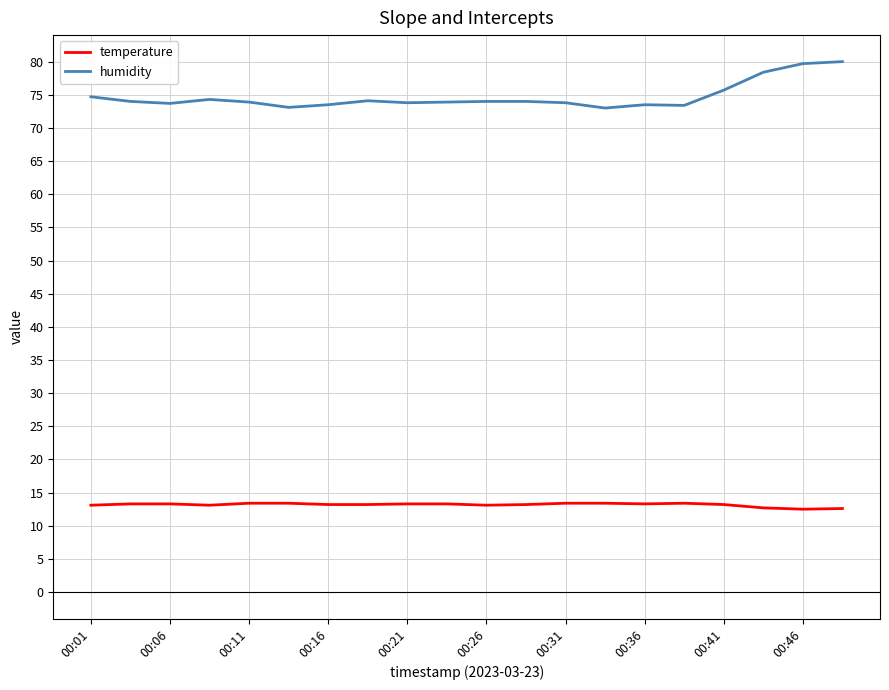

Which series has the largest range (max minus min)?

humidity